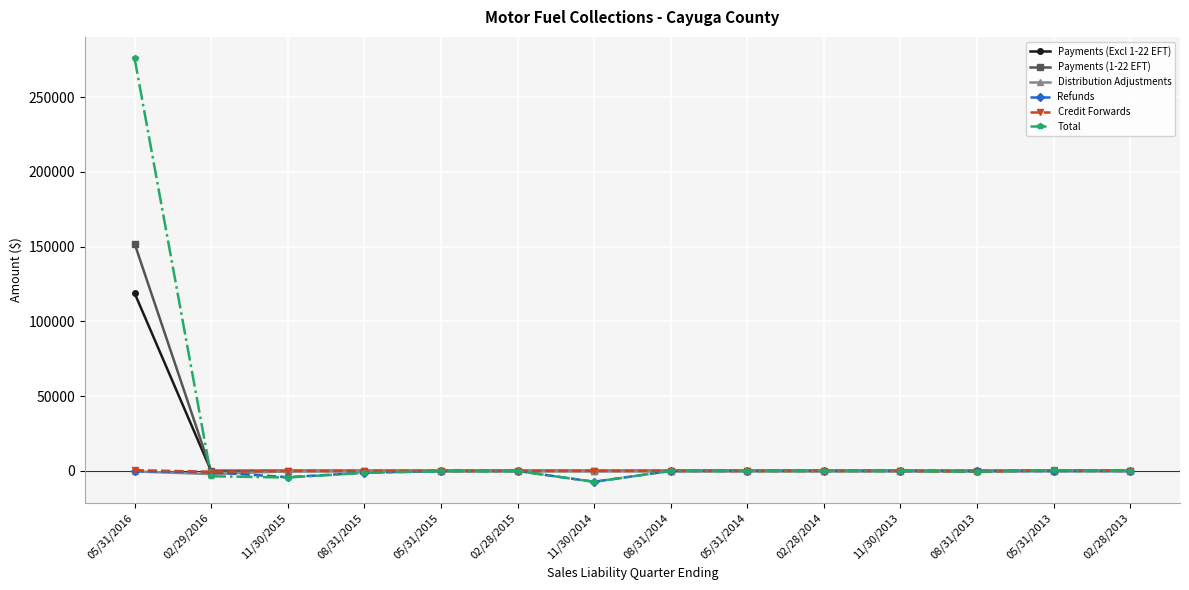

The Payments (1-22 EFT) series shows 0.0 at 08/31/2015. True or false?

True